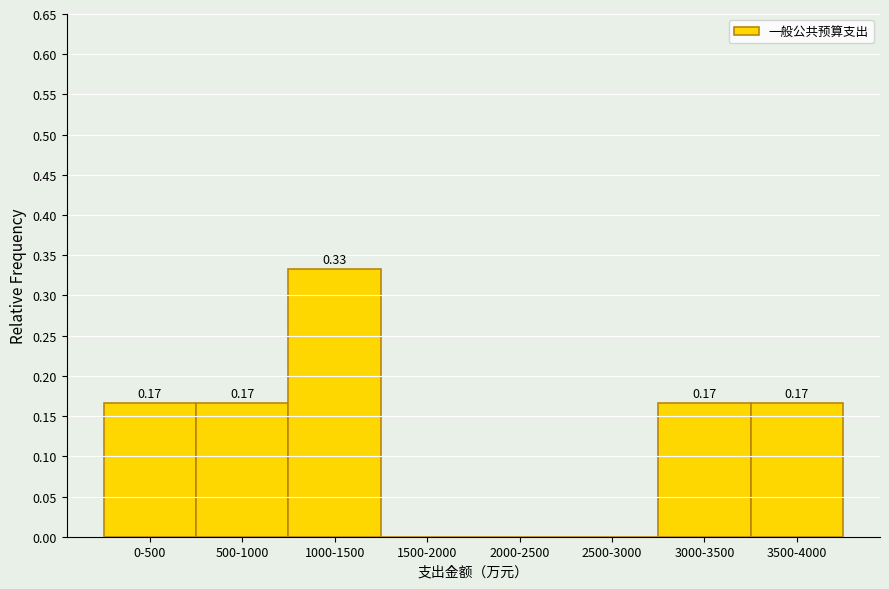

What is the sum of the values at 0-500 and 1000-1500?

0.5